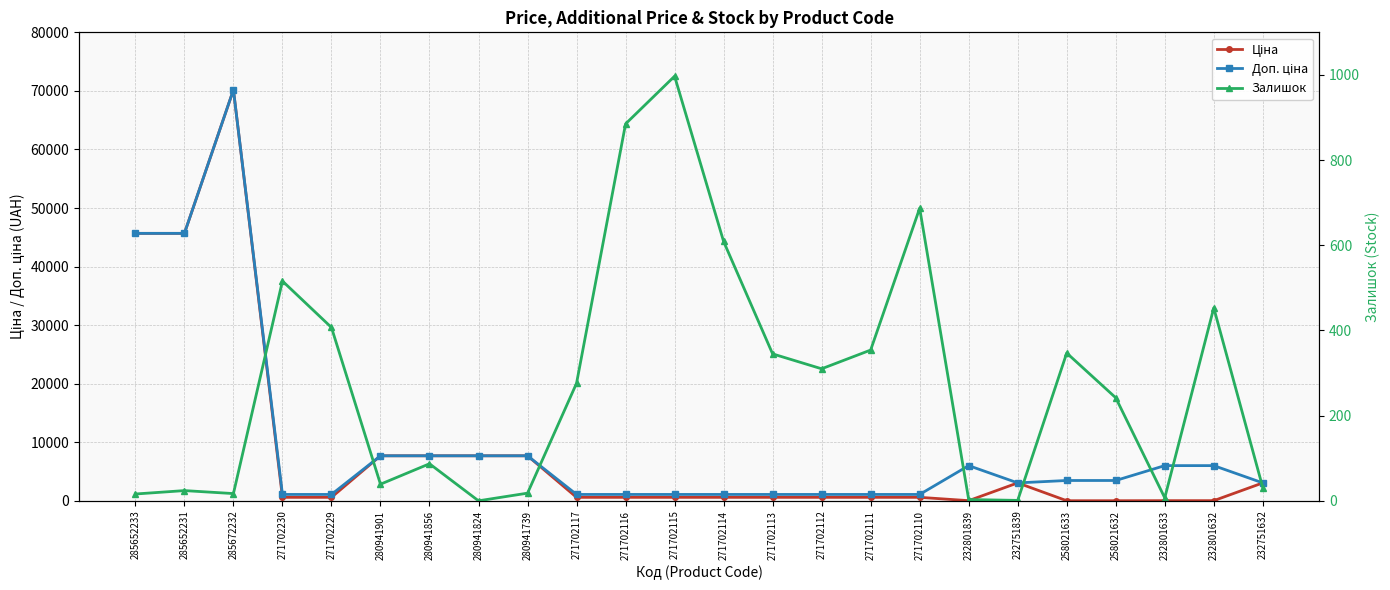

What is the label of the 24th point from the left?

232751632